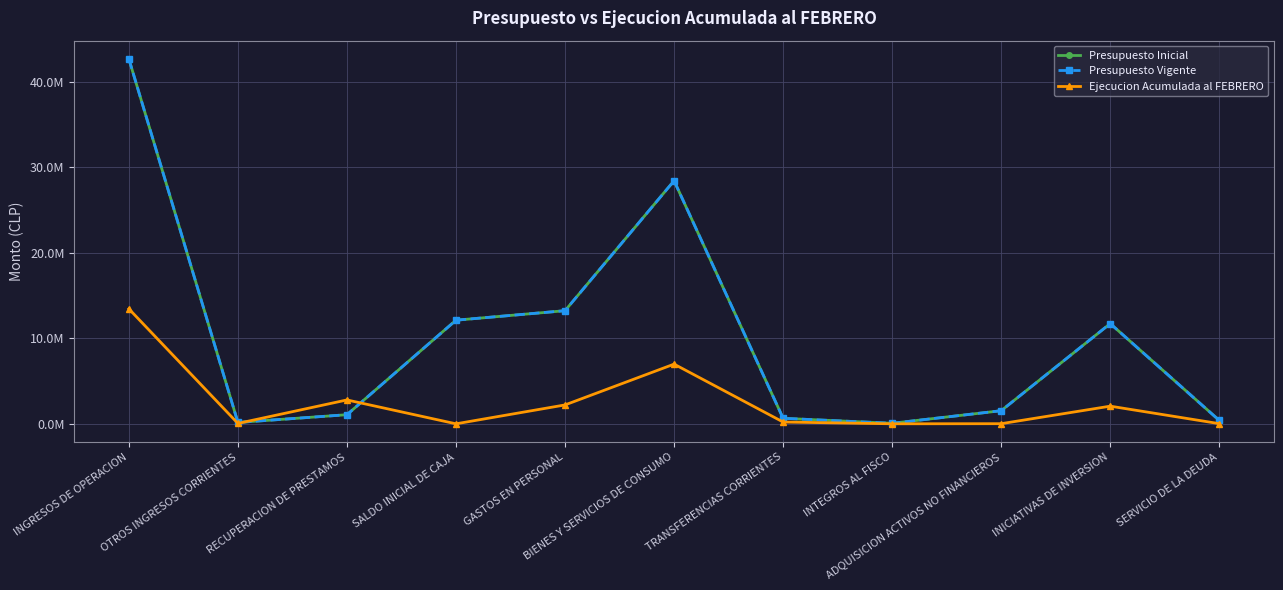

Does the chart have visible grid lines?

Yes